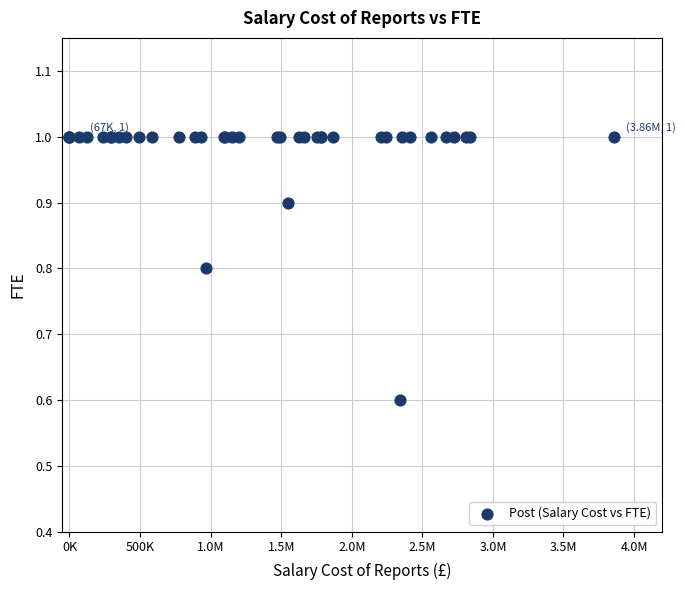

What Y value in the scatter plot is closest to 0?

0.6